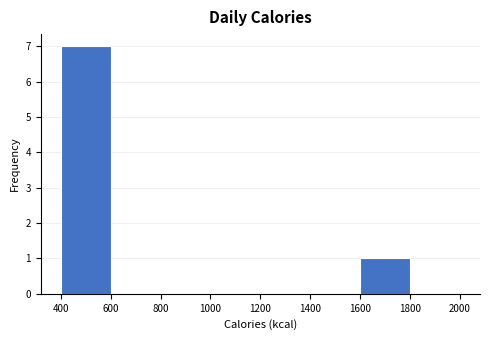

How tall is the bar that spans 1600 to 1800 on the x-axis? The values are not printed on the chart, so give them approximately, as read against the axis.

1